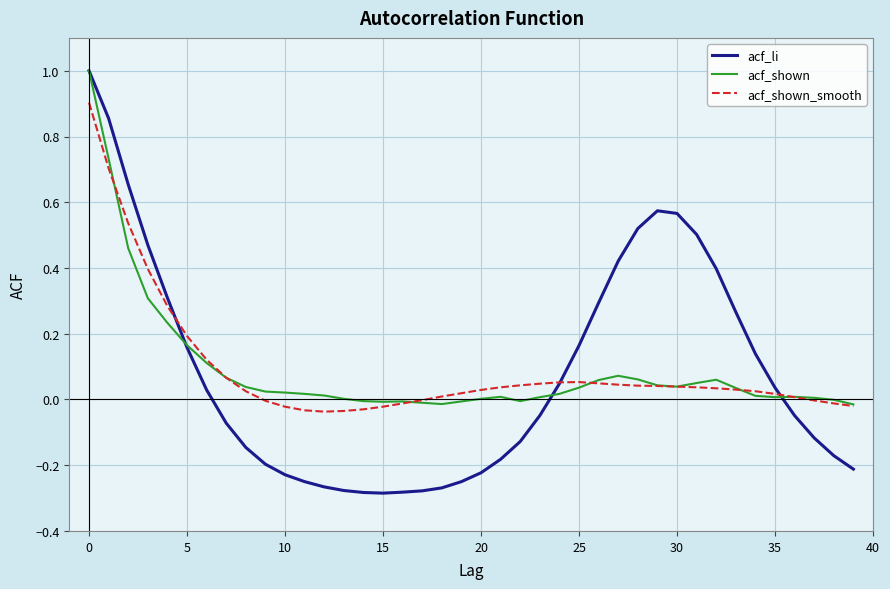

What is the greatest value displayed?

1.0